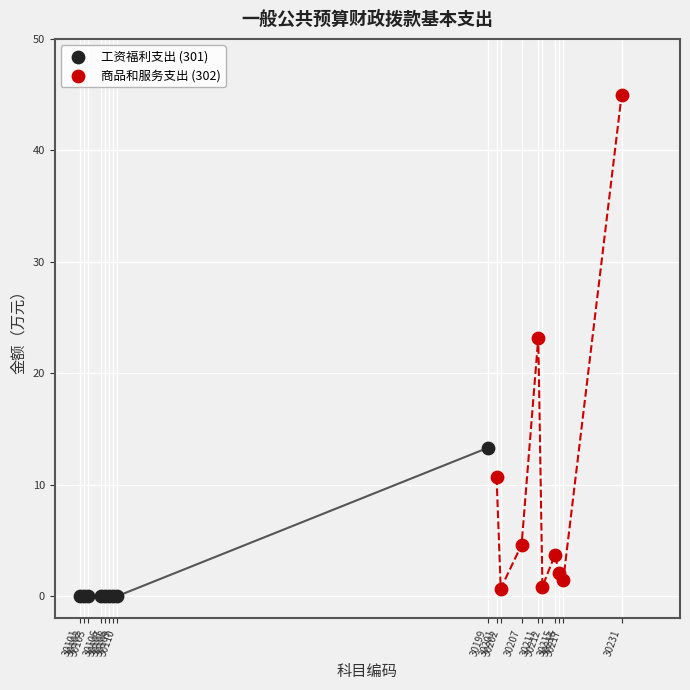

Which series contains the highest Y value?

商品和服务支出 (302)